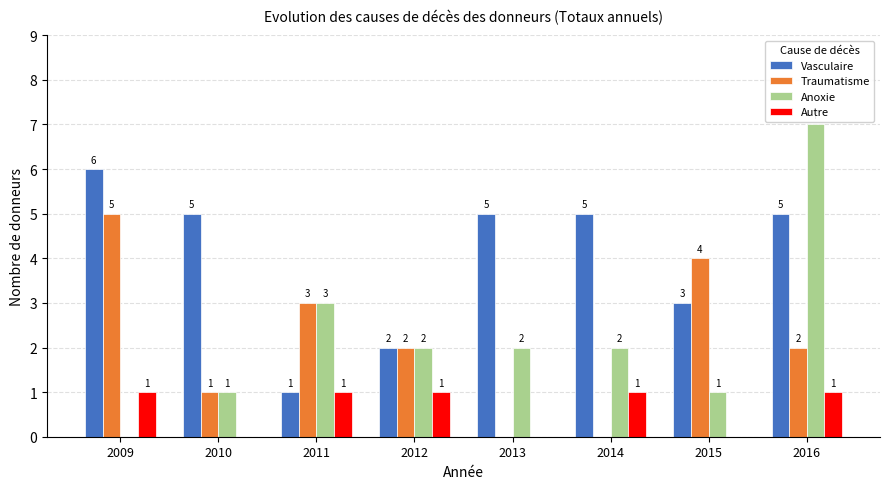

What is the sum of the Vasculaire values at 2013 and 2015?

8